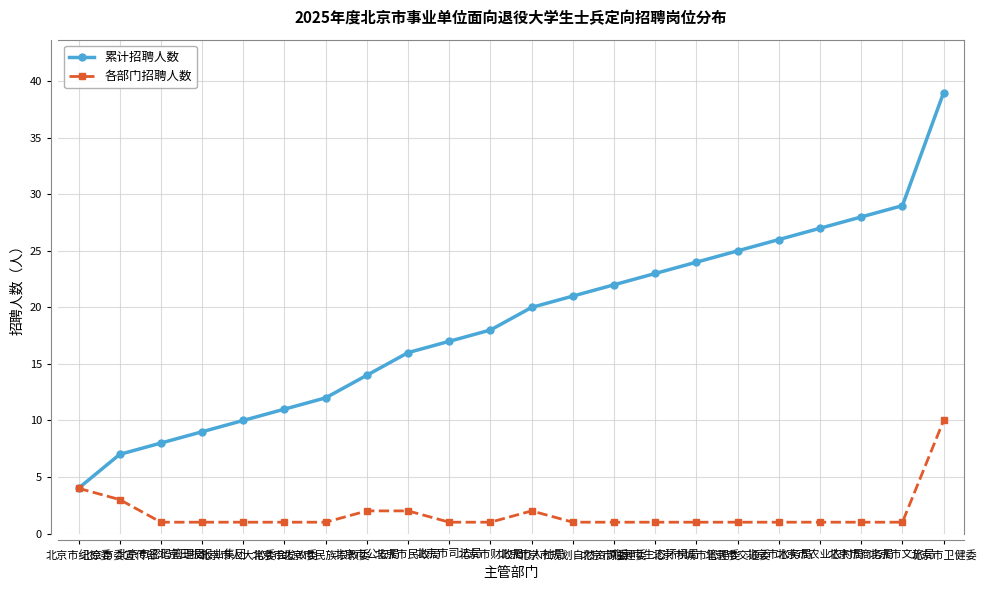

At which label is 累计招聘人数 closest to 21?

北京市规划自然资源委